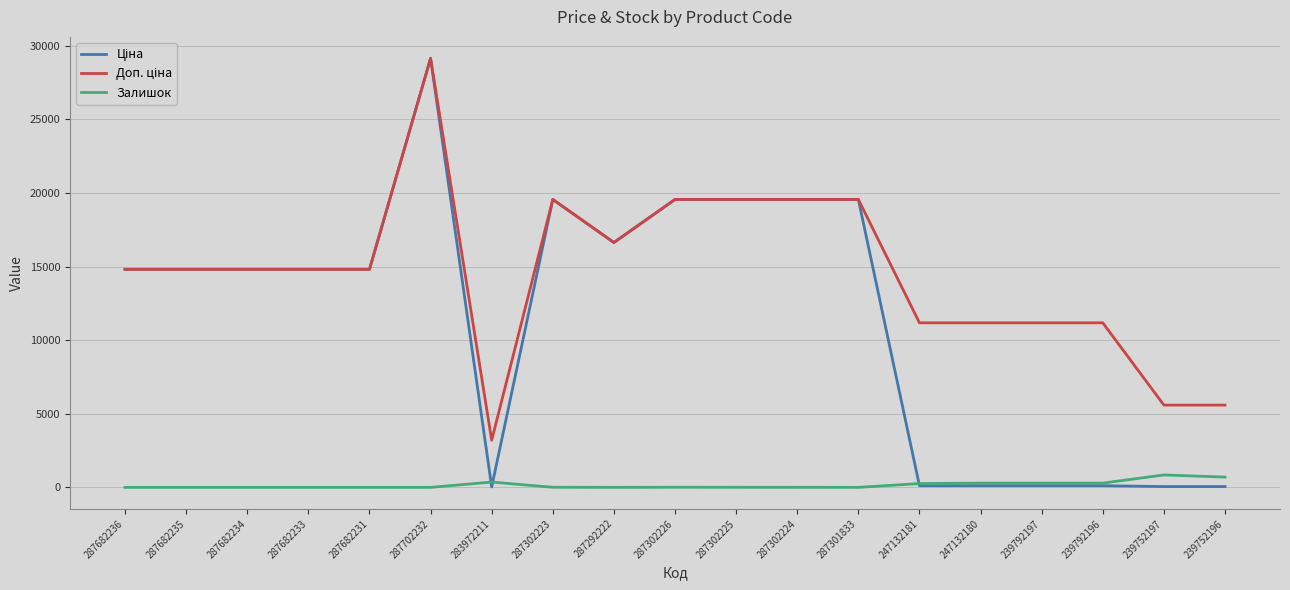

What is the maximum value shown in the chart?

29152.3